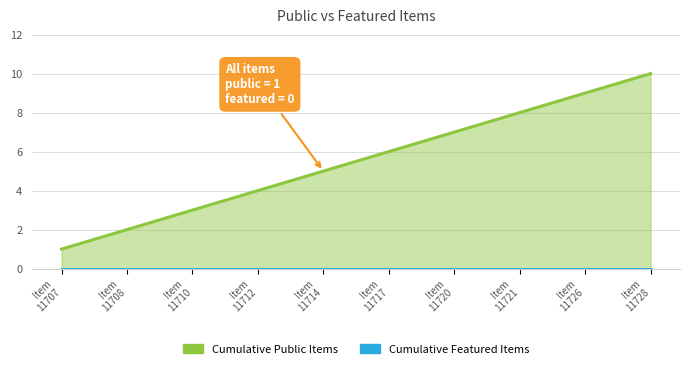

True or false: featured and public intersect in this chart.

False